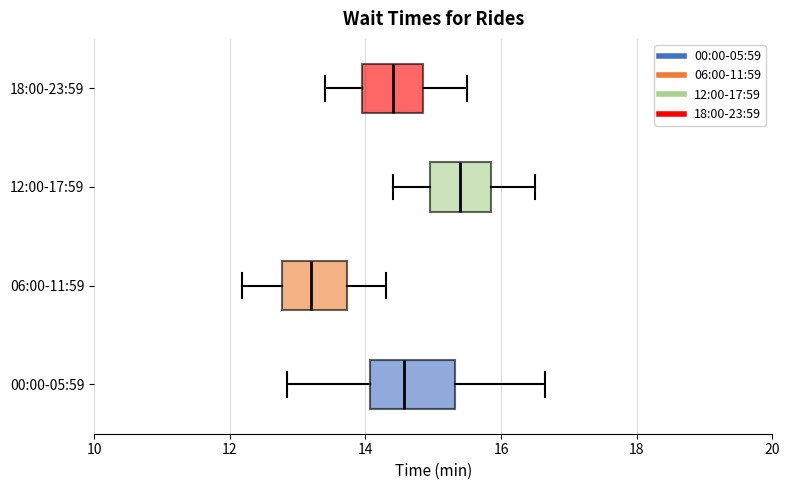

Which box's median line is the furthest to the right?

12:00-17:59